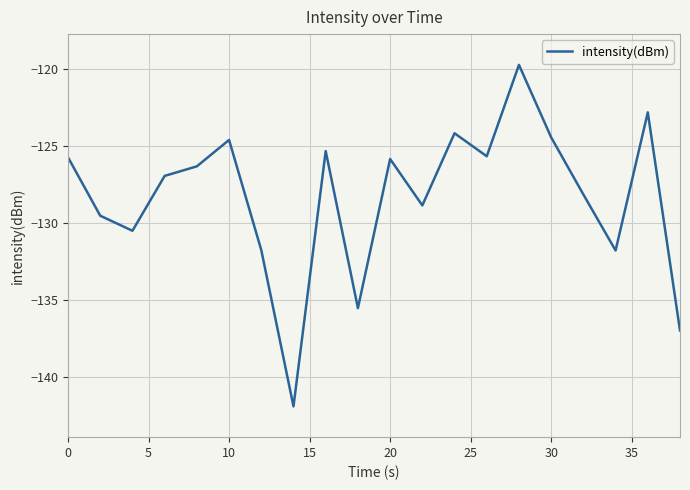

What is the difference between the maximum and minimum values?

22.2